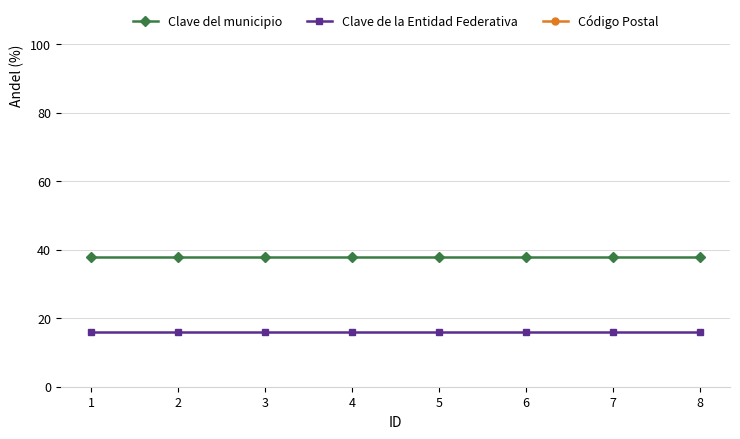

What is the value of the Clave de la Entidad Federativa point at the 4th from the left?

16